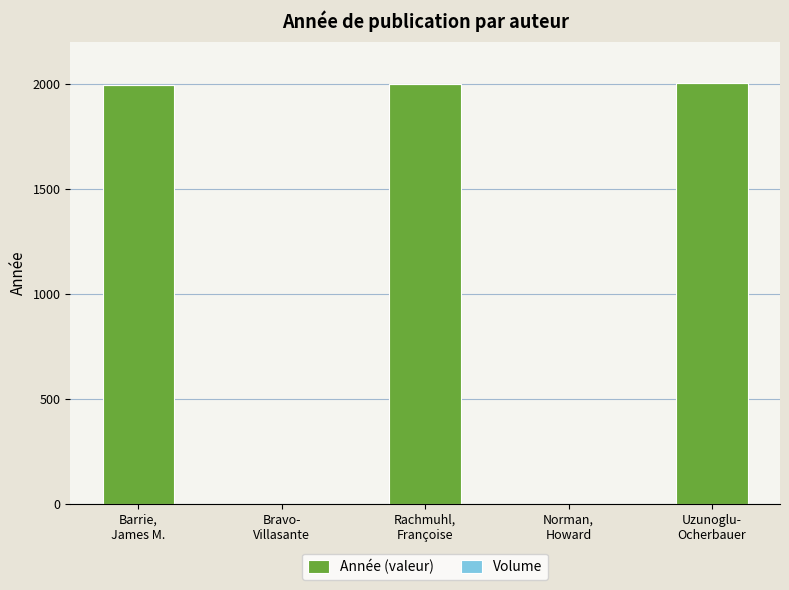

Are the bars horizontal?

No